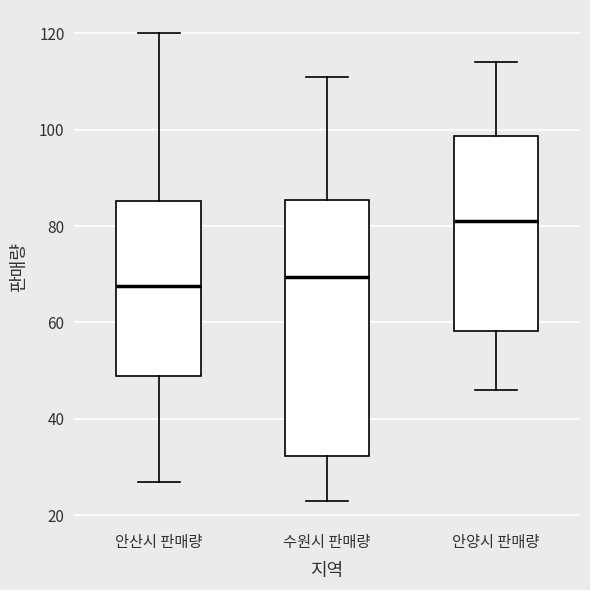

Reading left to right, transcribe this box plot: for each box, give where its median line is, the range the box spans, and where its two whiskers end, as read against the y-axis. The values are not printed on the chart, so give them approximately, as read against the axis.

안산시 판매량: median 68, box 50 to 86, whiskers 28 to 120
수원시 판매량: median 70, box 32 to 86, whiskers 24 to 112
안양시 판매량: median 82, box 58 to 98, whiskers 46 to 114